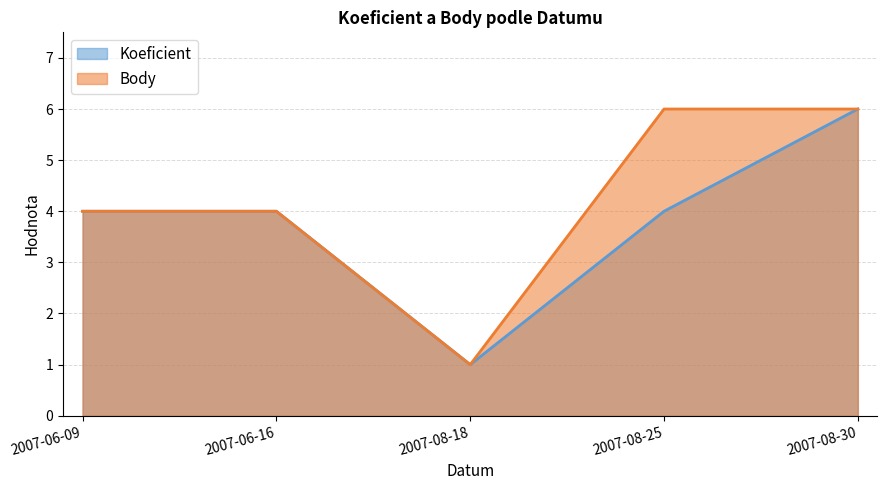

True or false: Koeficient and Body intersect in this chart.

False